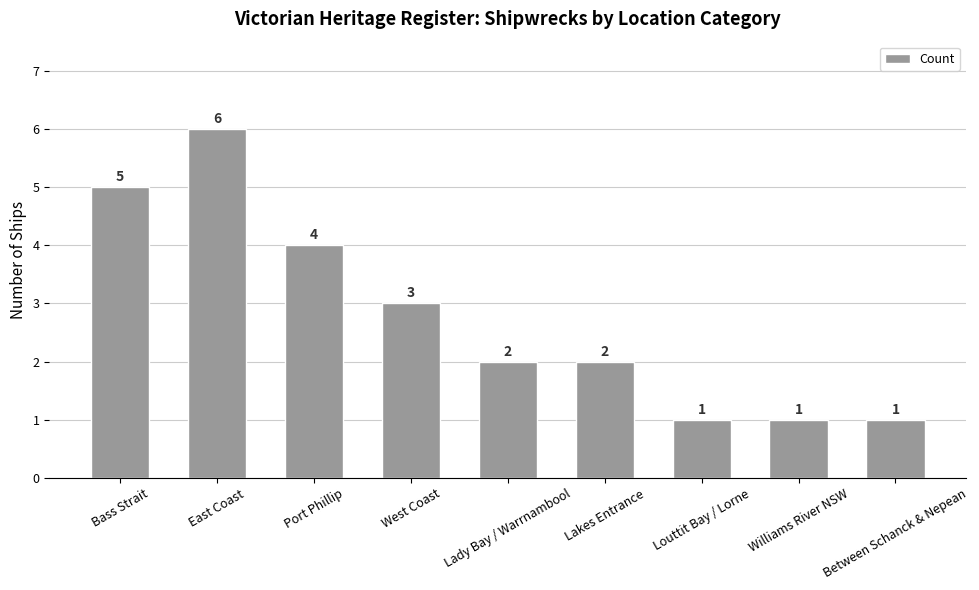

Does the chart contain stacked bars?

No